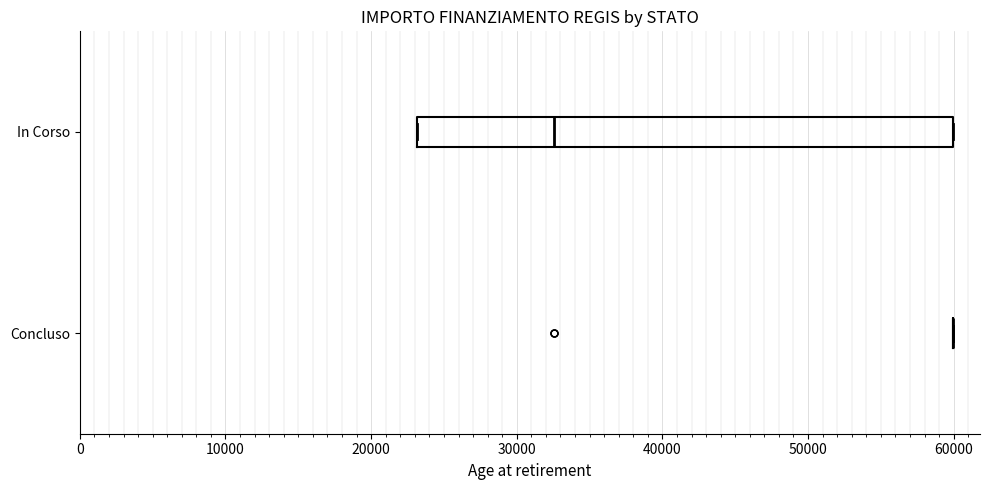

Reading bottom to top, transcribe this box plot: for each box, give where its median line is, the range the box spans, and where its two whiskers end, as read against the x-axis. The values are not printed on the chart, so give them approximately, as read against the axis.

Concluso: box collapsed to a line at 60000, whiskers 60000 to 60000
In Corso: median 33000, box 23000 to 60000, whiskers 23000 to 60000